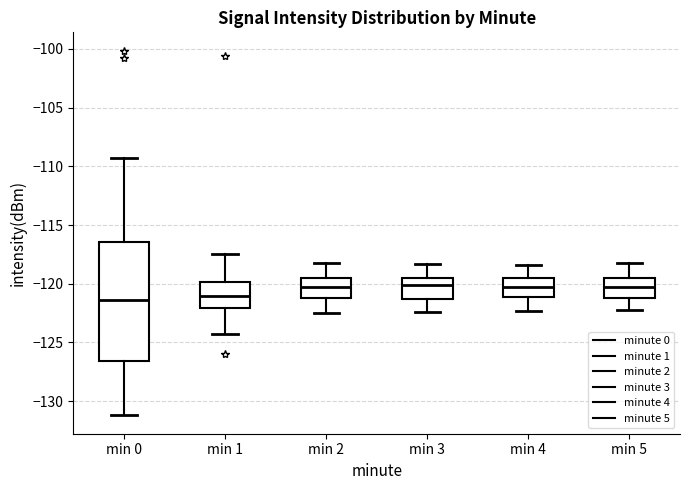

Where does the upper whisker of the box for min 2 end on the y-axis? The values are not printed on the chart, so give them approximately, as read against the axis.

-118.0